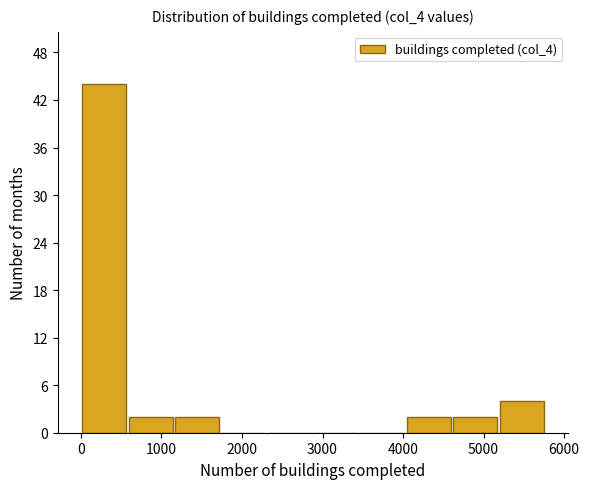

Over which range of the x-axis is the bar tallest?

0 to 600